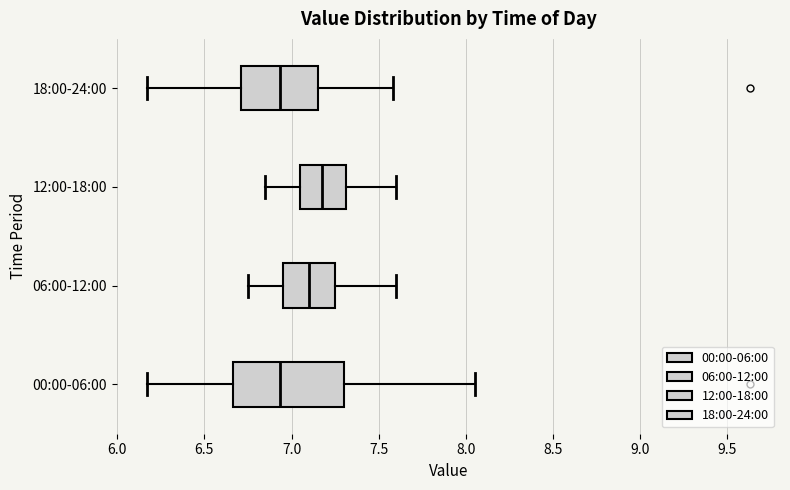

Reading bottom to top, transcribe this box plot: for each box, give where its median line is, the range the box spans, and where its two whiskers end, as read against the x-axis. The values are not printed on the chart, so give them approximately, as read against the axis.

00:00-06:00: median 6.95, box 6.65 to 7.30, whiskers 6.15 to 8.05
06:00-12:00: median 7.10, box 6.95 to 7.25, whiskers 6.75 to 7.60
12:00-18:00: median 7.20, box 7.05 to 7.30, whiskers 6.85 to 7.60
18:00-24:00: median 6.95, box 6.70 to 7.15, whiskers 6.15 to 7.60